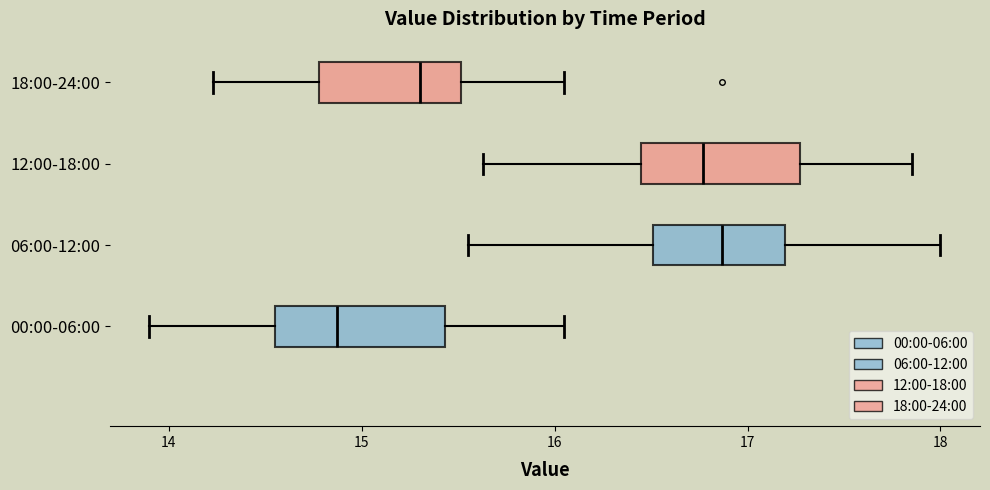

Reading bottom to top, read every box against the x-axis: the position of its median line, the range the box covers, and the ends of its whiskers. The values are not printed on the chart, so give them approximately, as read against the axis.

00:00-06:00: median 14.9, box 14.6 to 15.4, whiskers 13.9 to 16.1
06:00-12:00: median 16.9, box 16.5 to 17.2, whiskers 15.6 to 18.0
12:00-18:00: median 16.8, box 16.5 to 17.3, whiskers 15.6 to 17.9
18:00-24:00: median 15.3, box 14.8 to 15.5, whiskers 14.2 to 16.1